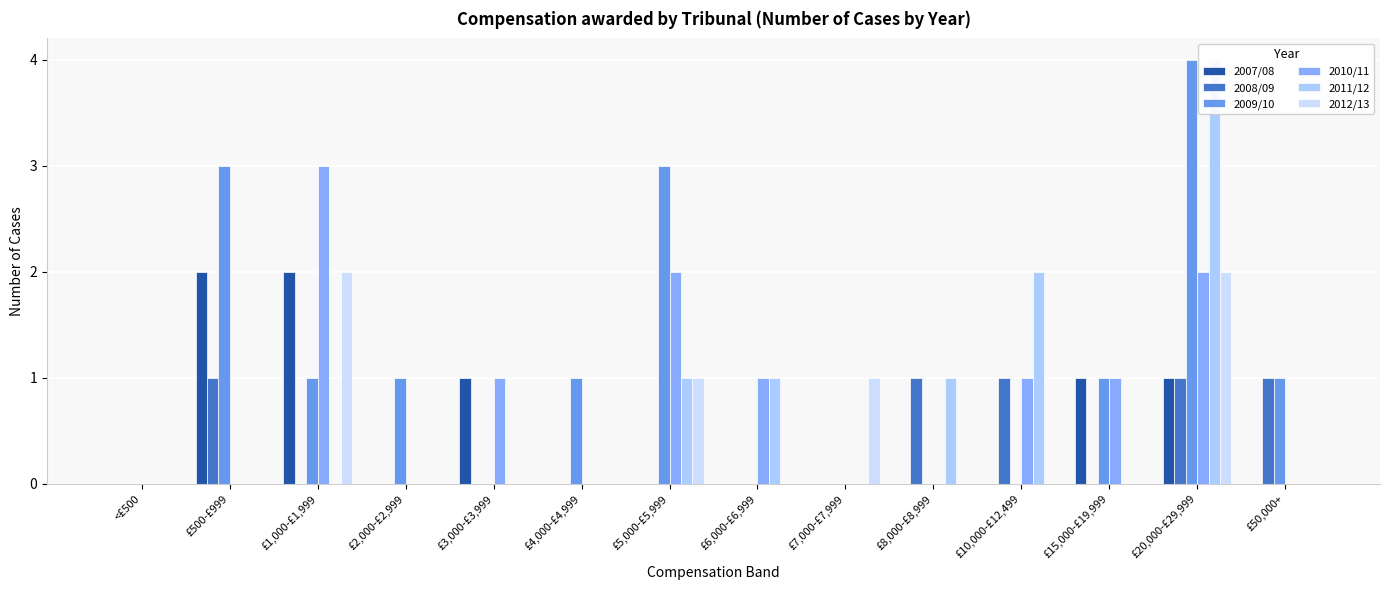

At £15,000-£19,999, list the series in order from largest to smallest.

2007/08, 2009/10, 2010/11, 2008/09, 2011/12, 2012/13